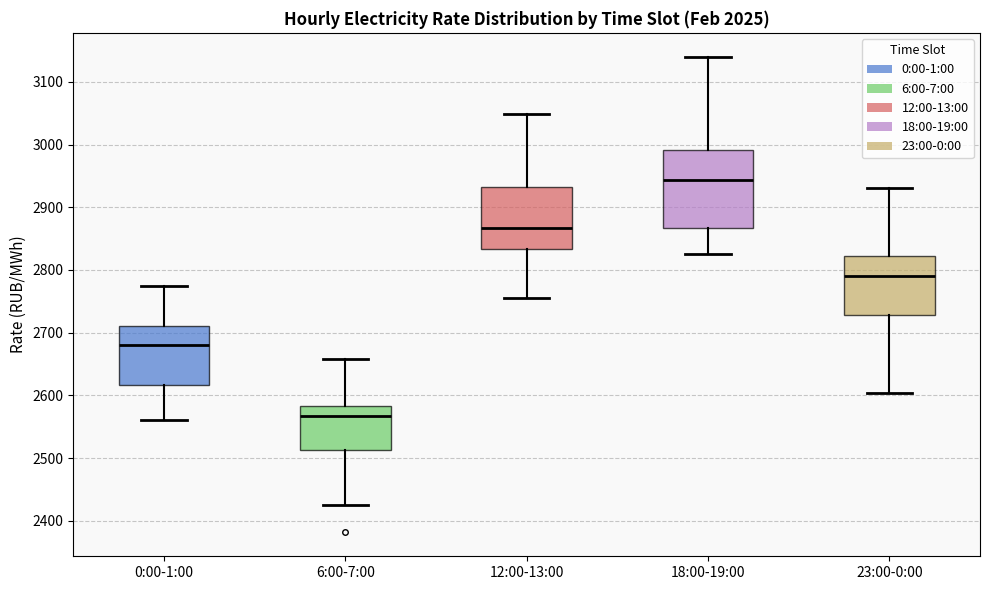

Where does the upper whisker of the box for 23:00-0:00 end on the y-axis? The values are not printed on the chart, so give them approximately, as read against the axis.

2930